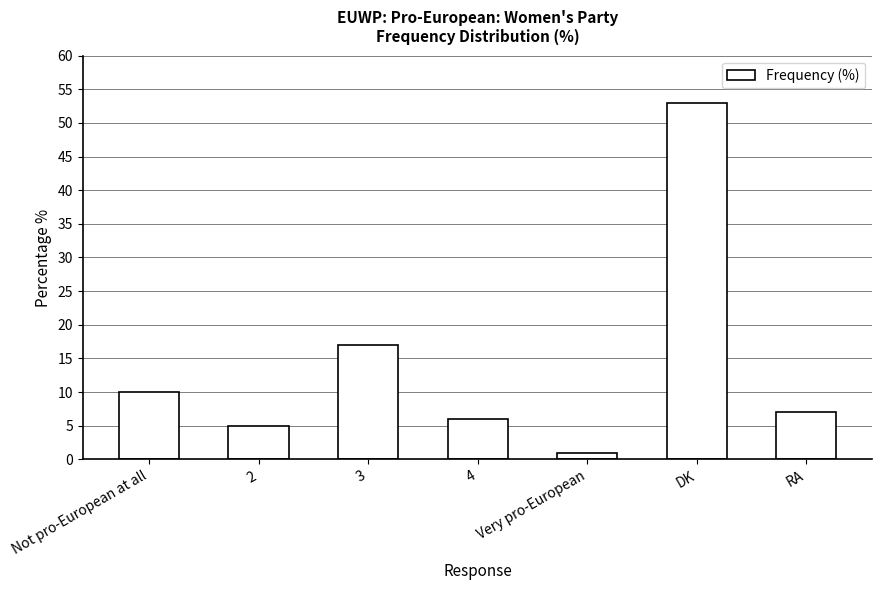

Rank the categories by value from highest to lowest.

DK, 3, Not pro-European at all, RA, 4, 2, Very pro-European